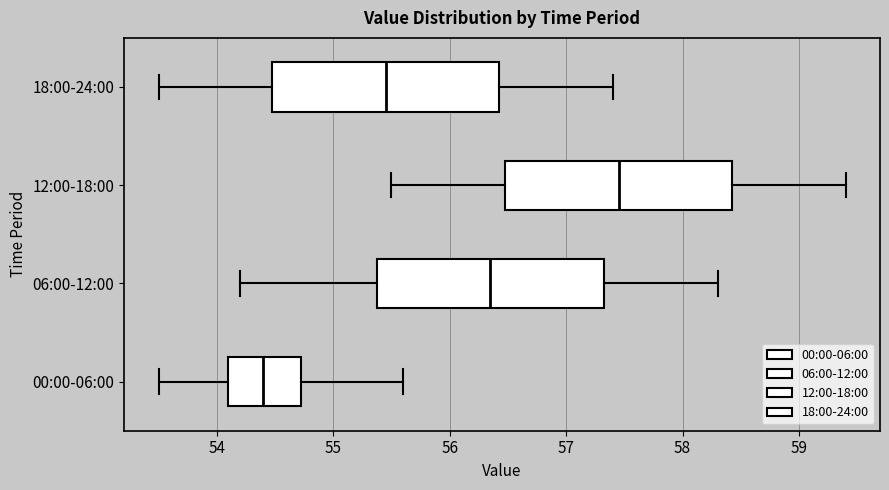

Which box's median line is the furthest to the right?

12:00-18:00